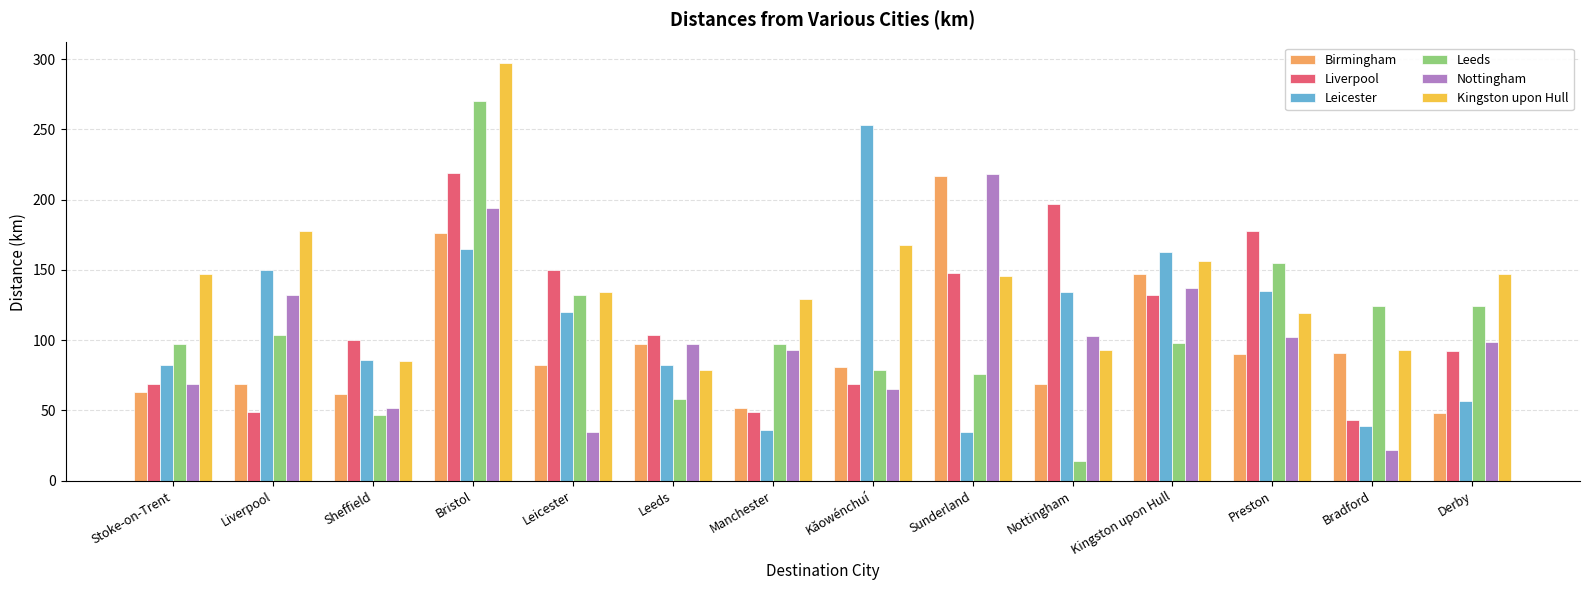

What is the difference between the second highest and second lowest values in the Leicester series?

129